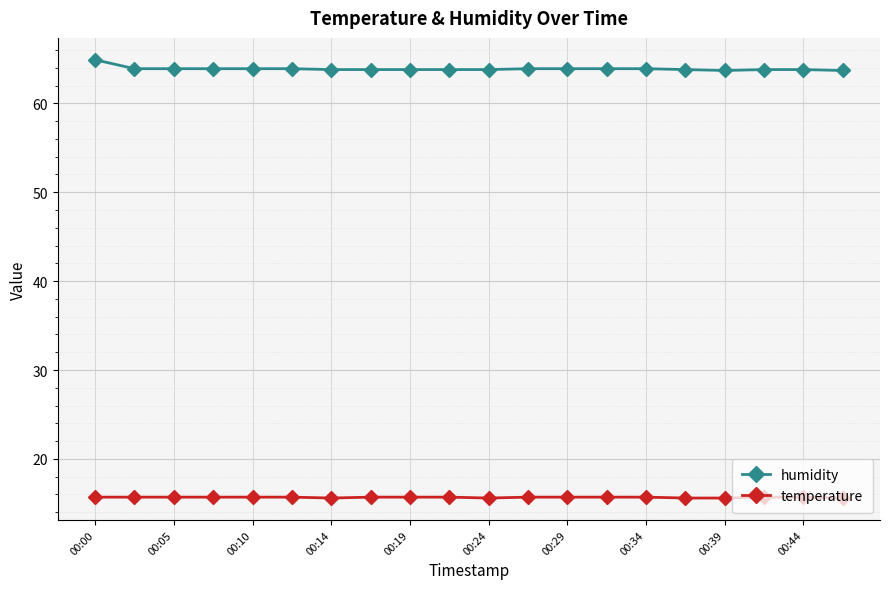

True or false: temperature and humidity cross at least once.

False